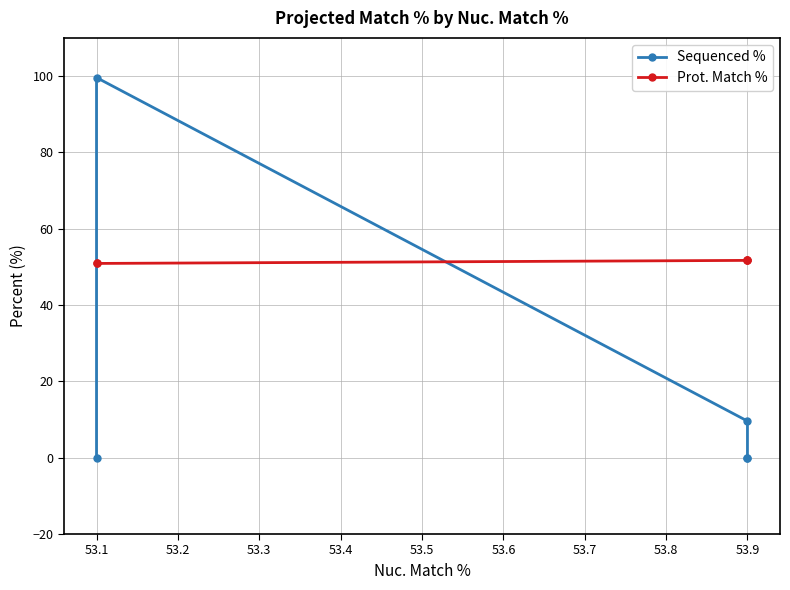

Reading left to right, what are all the values shown in this chart?

Sequenced %: 0.0	0.0	9.6	99.6	0.0
Prot. Match %: 51.7	51.7	51.7	50.9	50.9